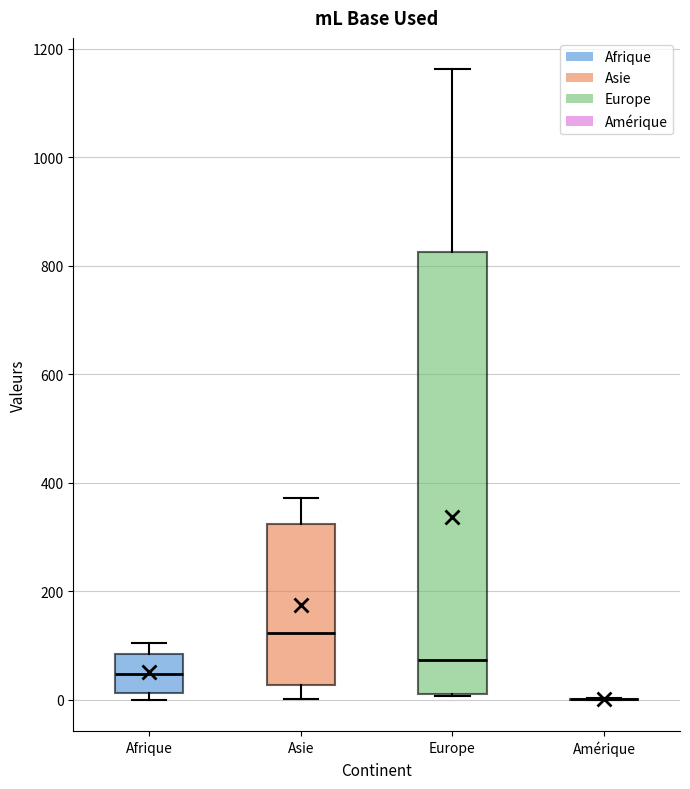

Reading left to right, transcribe this box plot: for each box, give where its median line is, the range the box spans, and where its two whiskers end, as read against the y-axis. The values are not printed on the chart, so give them approximately, as read against the axis.

Afrique: median 40, box 20 to 80, whiskers 0 to 100
Asie: median 120, box 20 to 320, whiskers 0 to 380
Europe: median 80, box 20 to 820, whiskers 0 to 1160
Amérique: box collapsed to a line at 0, whiskers 0 to 0